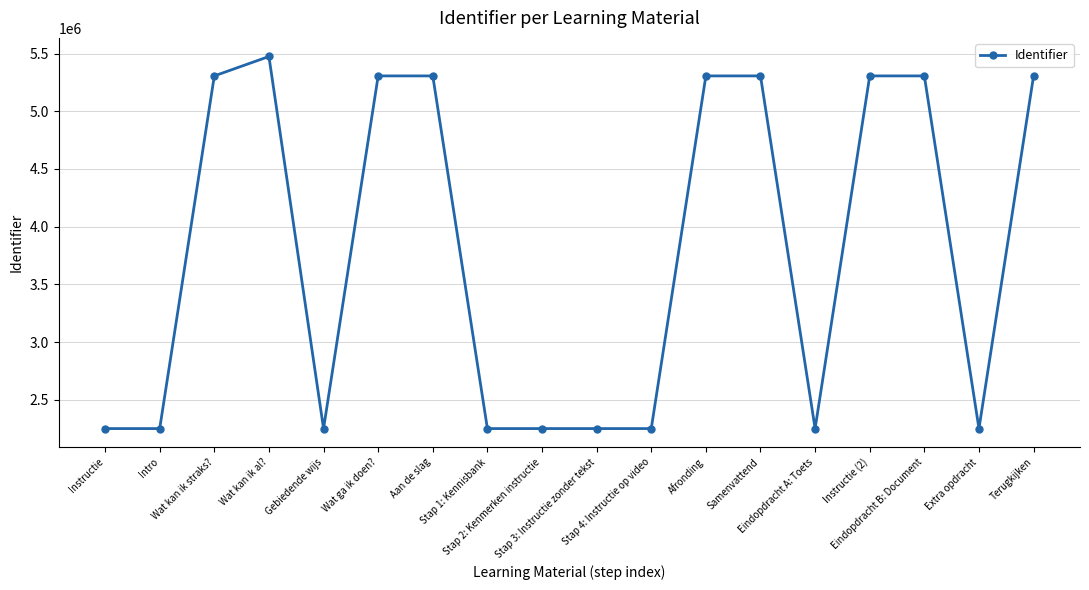

Does the chart display data point markers on the line(s)?

Yes